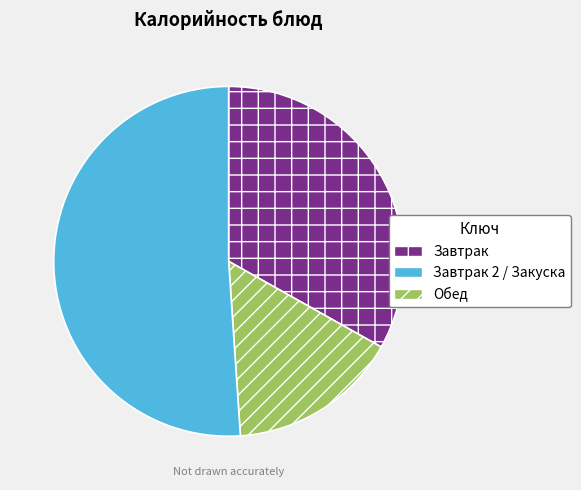

Is there any slice that represents more than half of the pie?

Yes